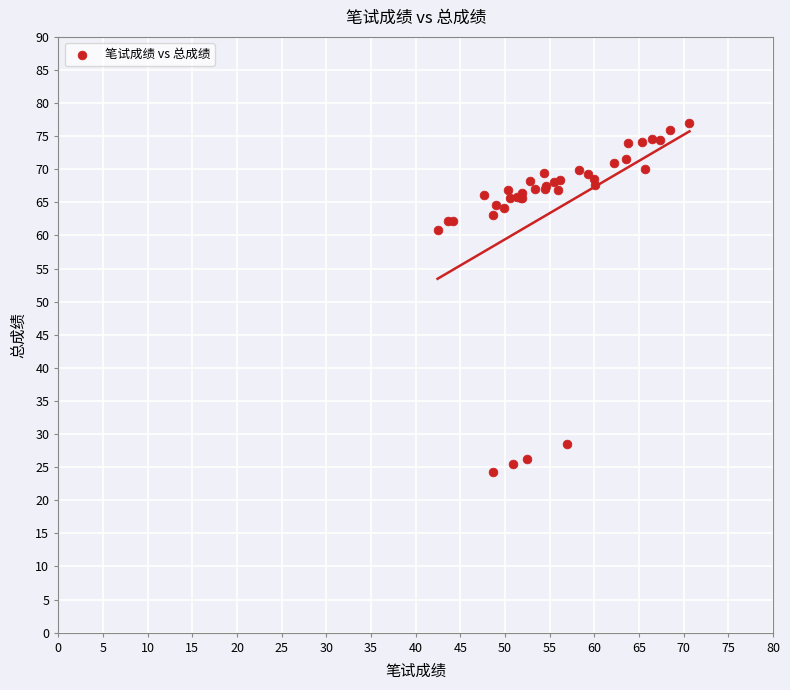

What Y value in the scatter plot is closest to 50?

60.8